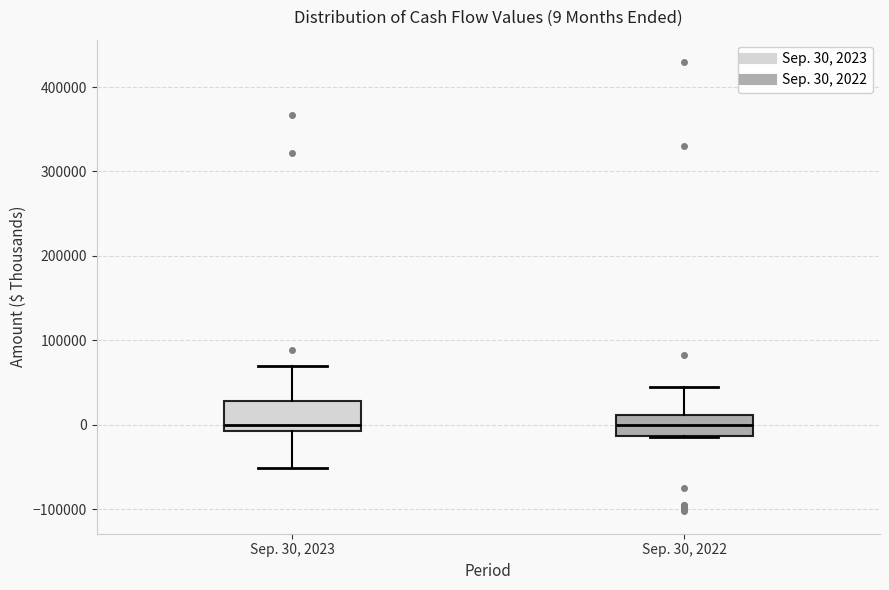

Comparing the boxes themselves (not the whiskers), which one is the tallest?

Sep. 30, 2023